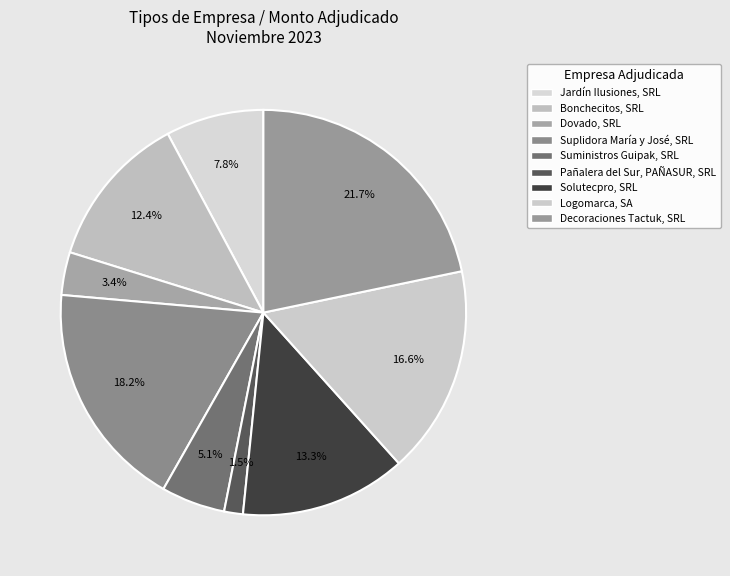

Is it true that Dovado, SRL is 3% of the pie?

True